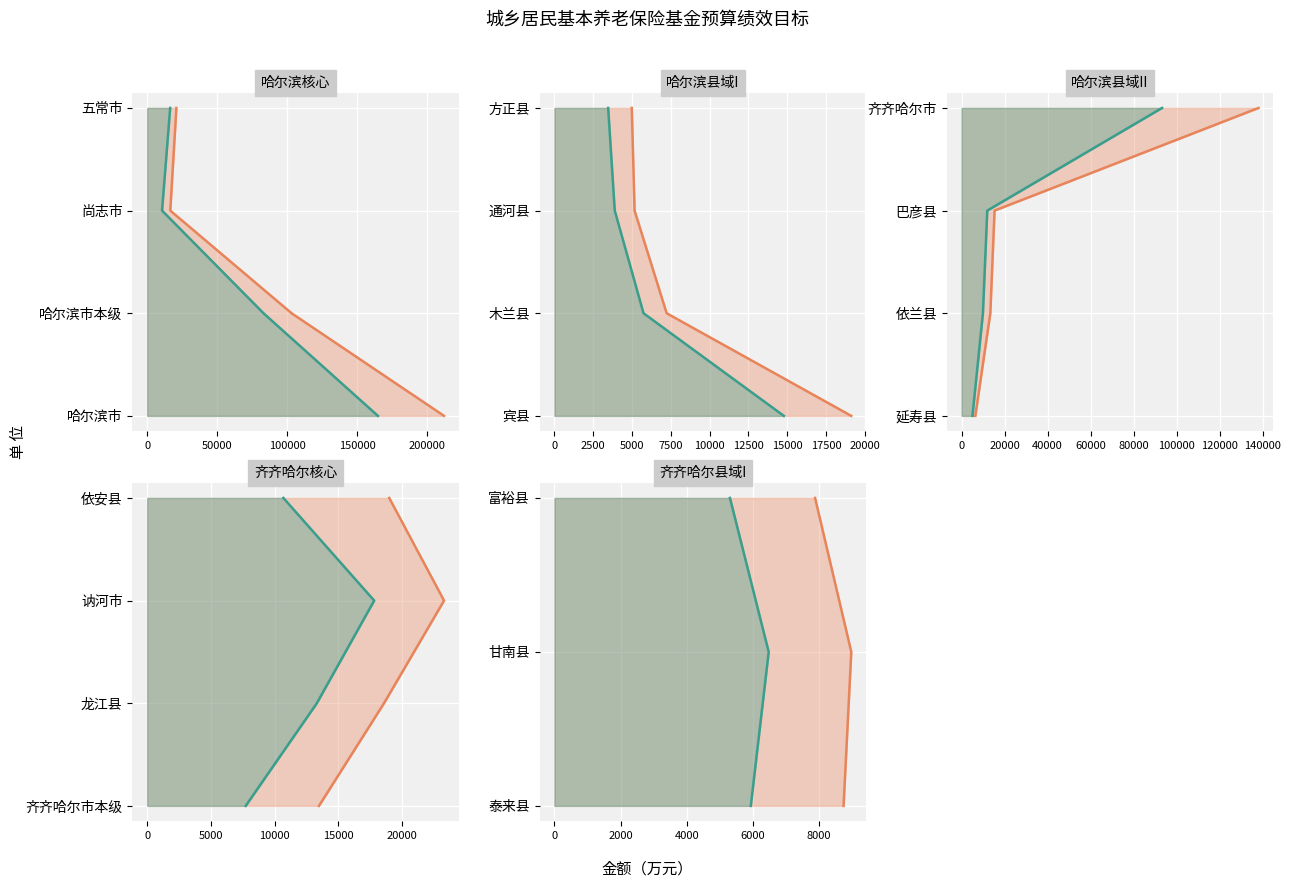

Which series has the widest spread of values?

本年收入合计